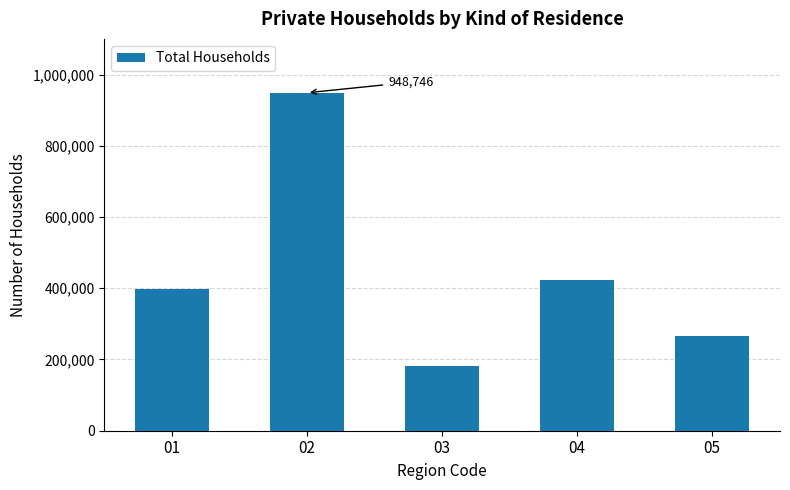

True or false: the data shows 294879 at 03.

False